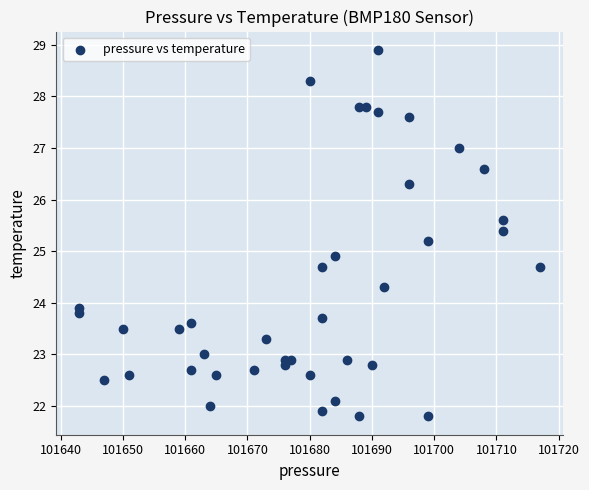

What is the range of X values (max minus min)?

74.0